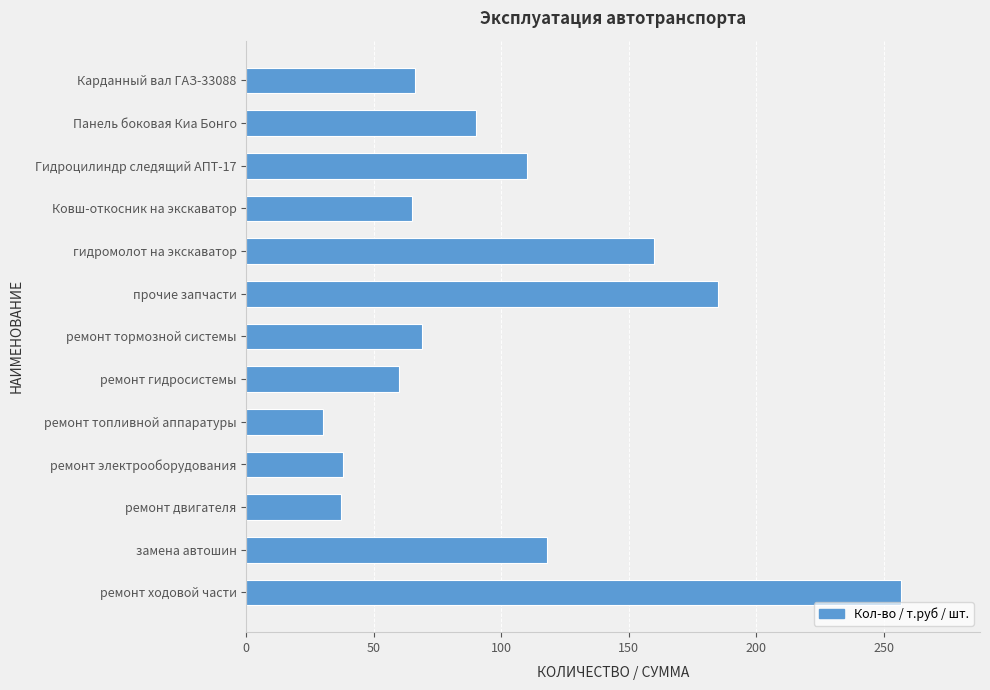

Which has a higher value, Гидроцилиндр следящий АПТ-17 or ремонт электрооборудования?

Гидроцилиндр следящий АПТ-17